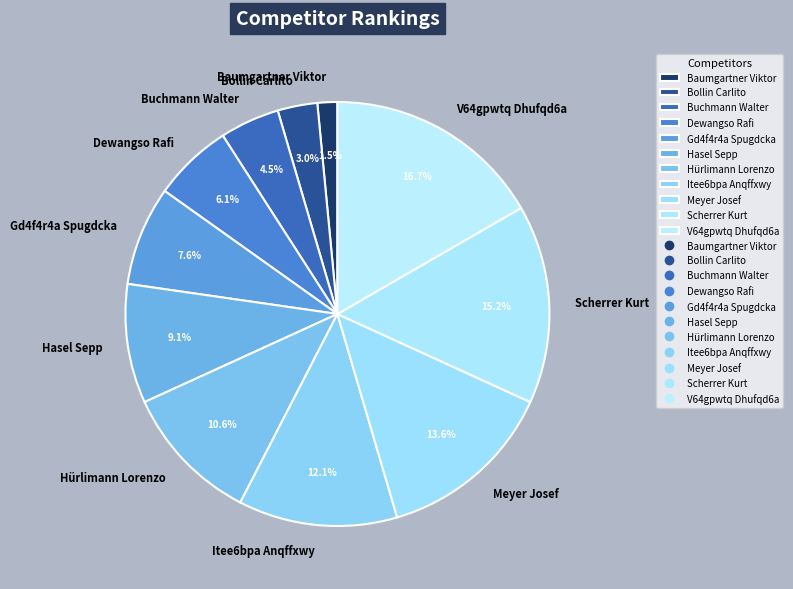

Combined, what portion of the pie is Hasel Sepp and Dewangso Rafi?

15.2%